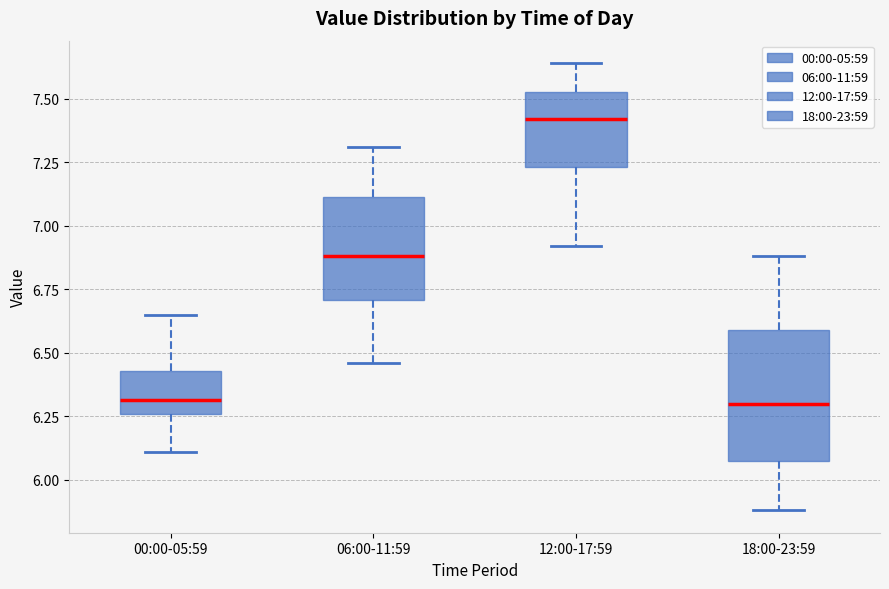

Which box has the highest median line?

12:00-17:59